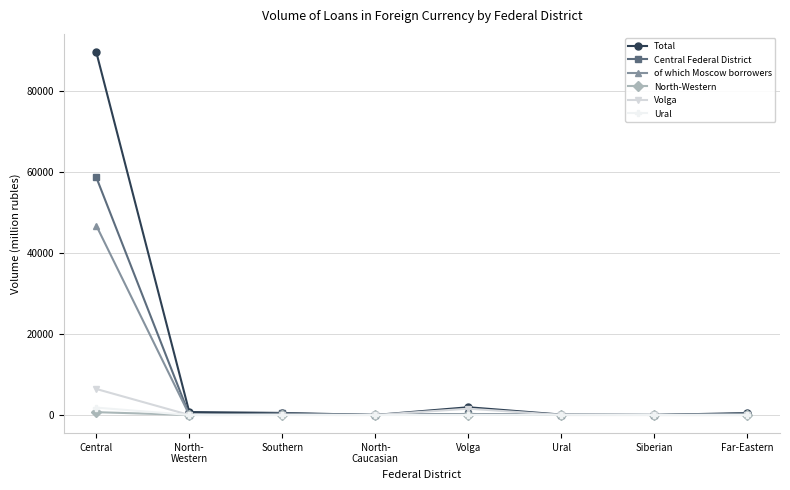

What is the label of the 3rd point from the left?

Southern